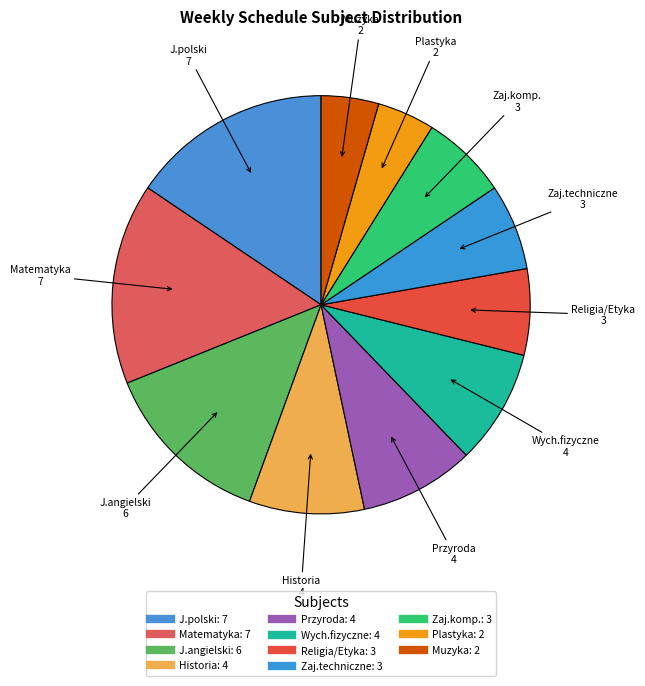

Is there a majority slice in this chart?

No